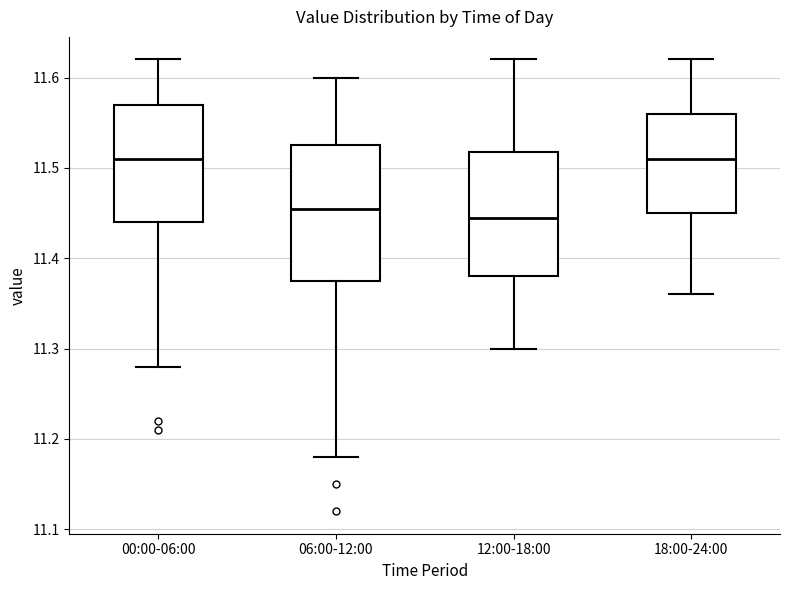

Reading left to right, read every box against the y-axis: the position of its median line, the range the box covers, and the ends of its whiskers. The values are not printed on the chart, so give them approximately, as read against the axis.

00:00-06:00: median 11.51, box 11.44 to 11.57, whiskers 11.28 to 11.62
06:00-12:00: median 11.46, box 11.38 to 11.53, whiskers 11.18 to 11.60
12:00-18:00: median 11.45, box 11.38 to 11.52, whiskers 11.30 to 11.62
18:00-24:00: median 11.51, box 11.45 to 11.56, whiskers 11.36 to 11.62